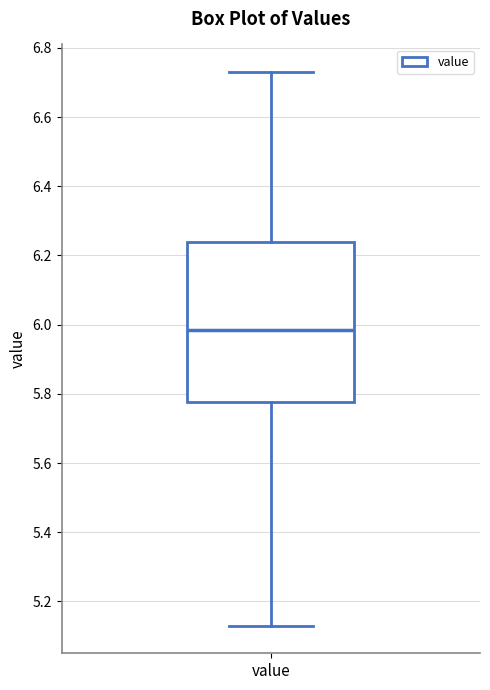

Where is the lower edge of the box for value on the y-axis? The values are not printed on the chart, so give them approximately, as read against the axis.

5.78